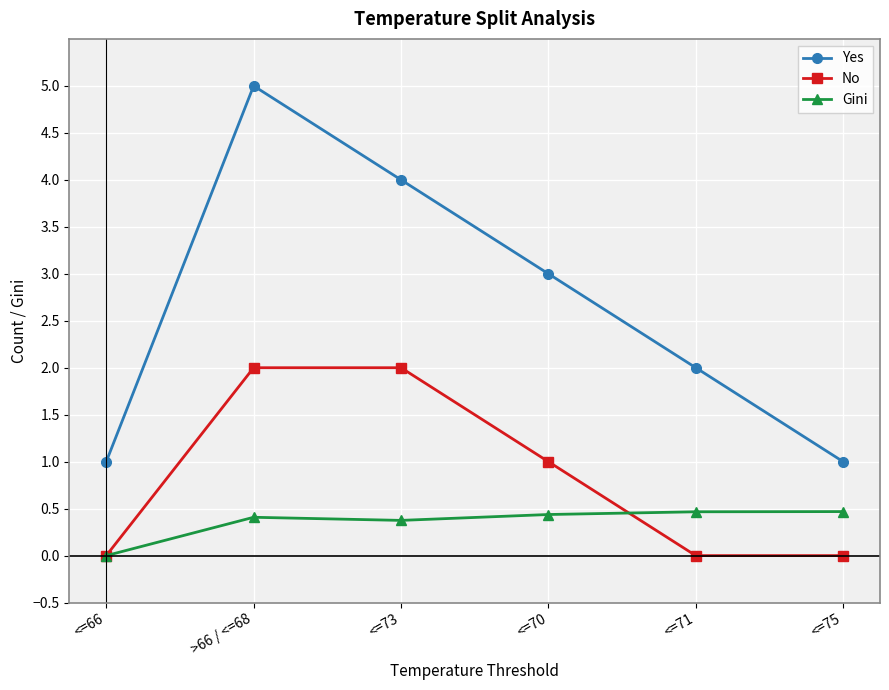

Count the No values in the range 0 to 2.

6